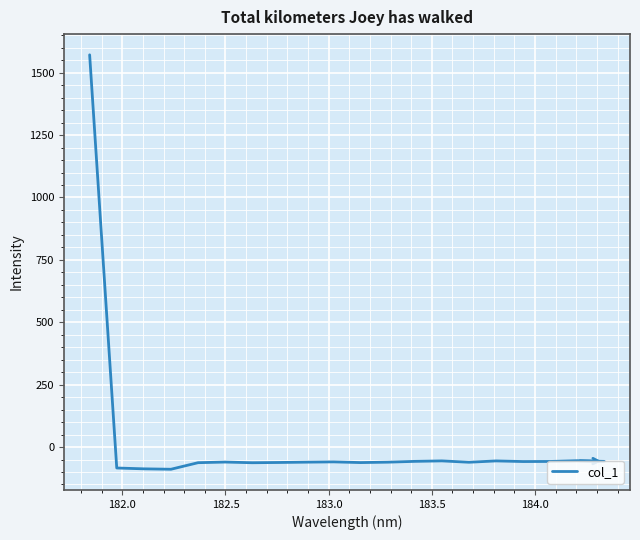

What is the greatest value displayed?

1571.6